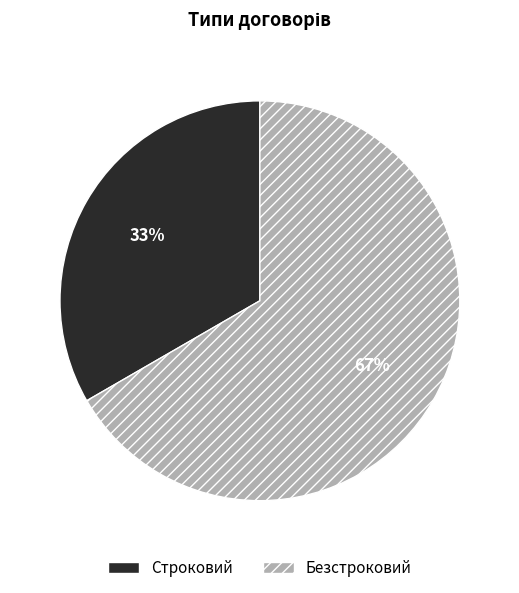

What is the majority slice?

Безстроковий